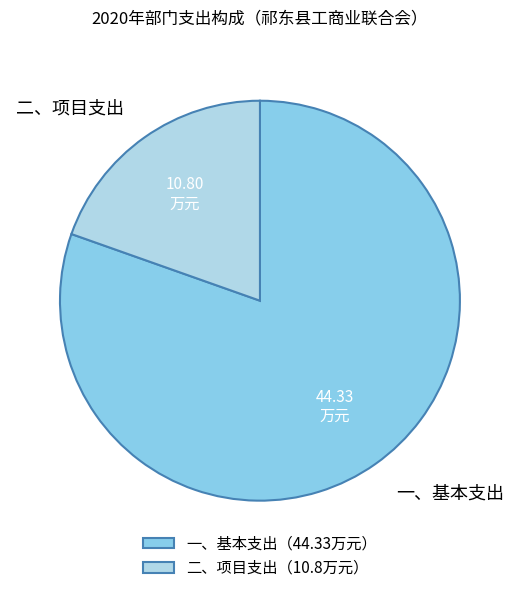

The 一、基本支出 slice represents 80% of the pie. True or false?

True